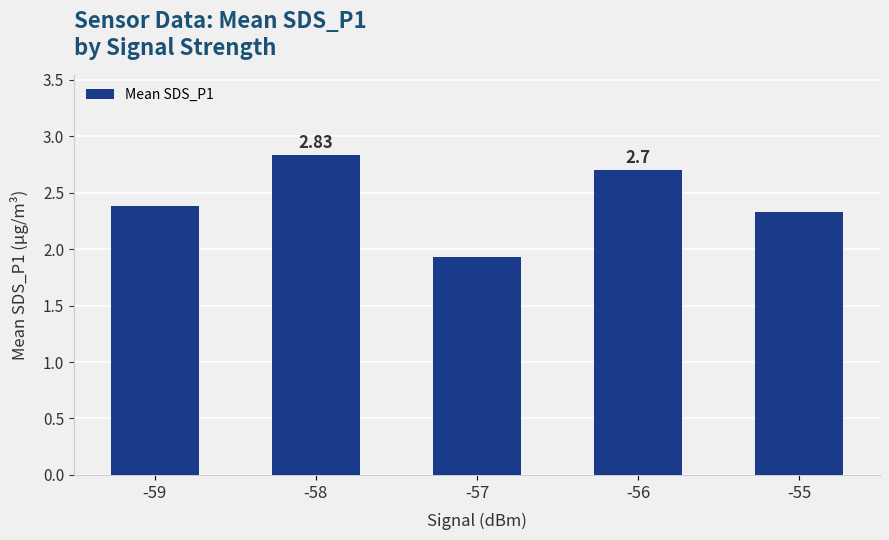

Rank the categories by value from lowest to highest.

-57, -55, -59, -56, -58